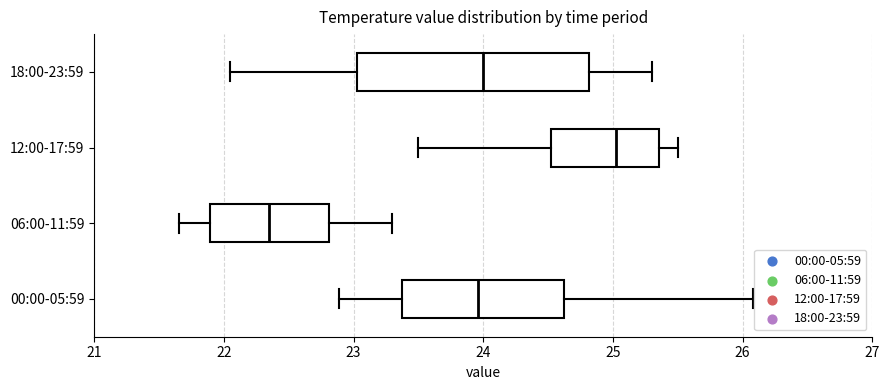

Which box has the furthest to the right median line?

12:00-17:59